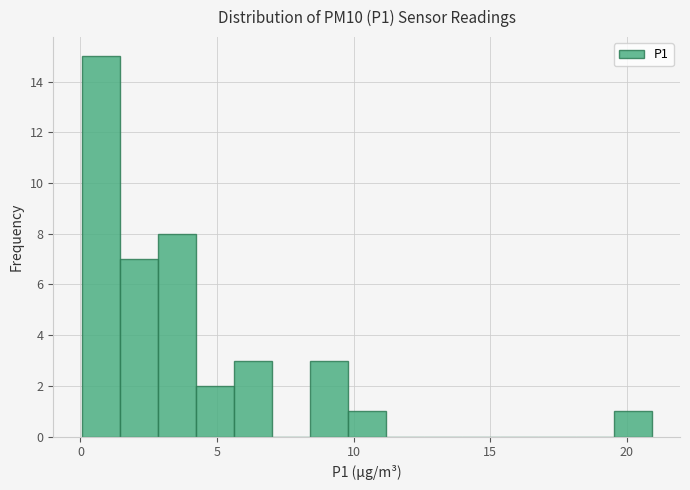

Read against the x-axis, roughly where is the centre of the tallest bar?

0.5